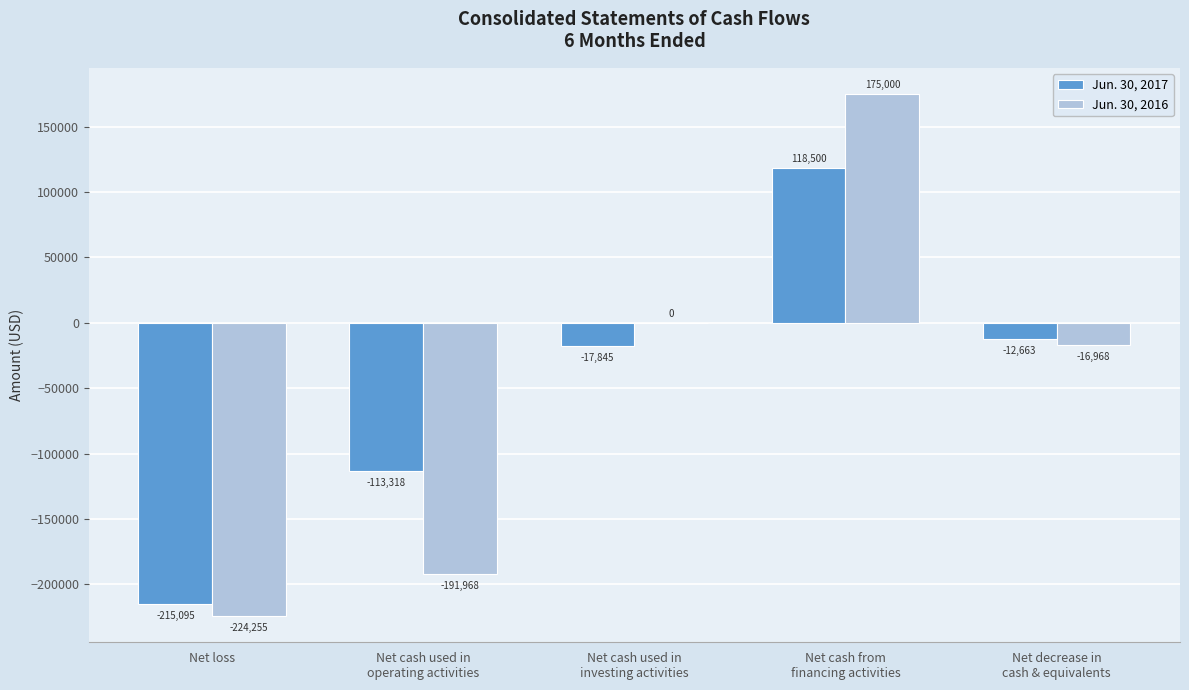

Reading left to right, what are all the values shown in this chart?

Jun. 30, 2017: -215095	-113318	-17845	118500	-12663
Jun. 30, 2016: -224255	-191968	0	175000	-16968